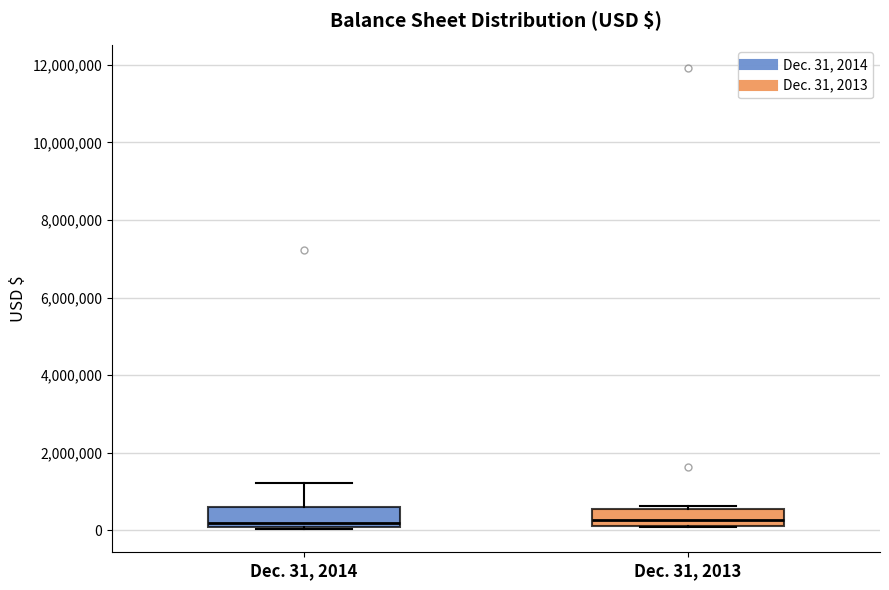

Where is the upper edge of the box for Dec. 31, 2013 on the y-axis? The values are not printed on the chart, so give them approximately, as read against the axis.

600000